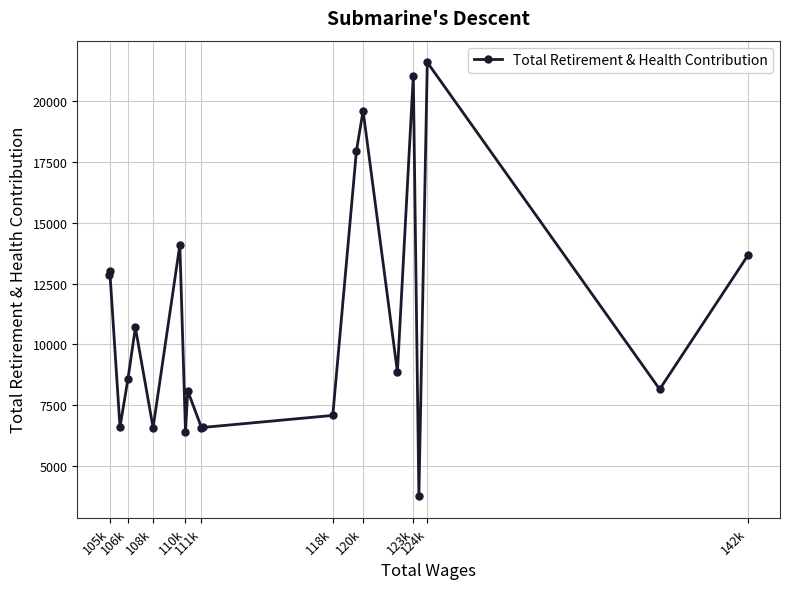

What is the maximum value shown in the chart?

21605